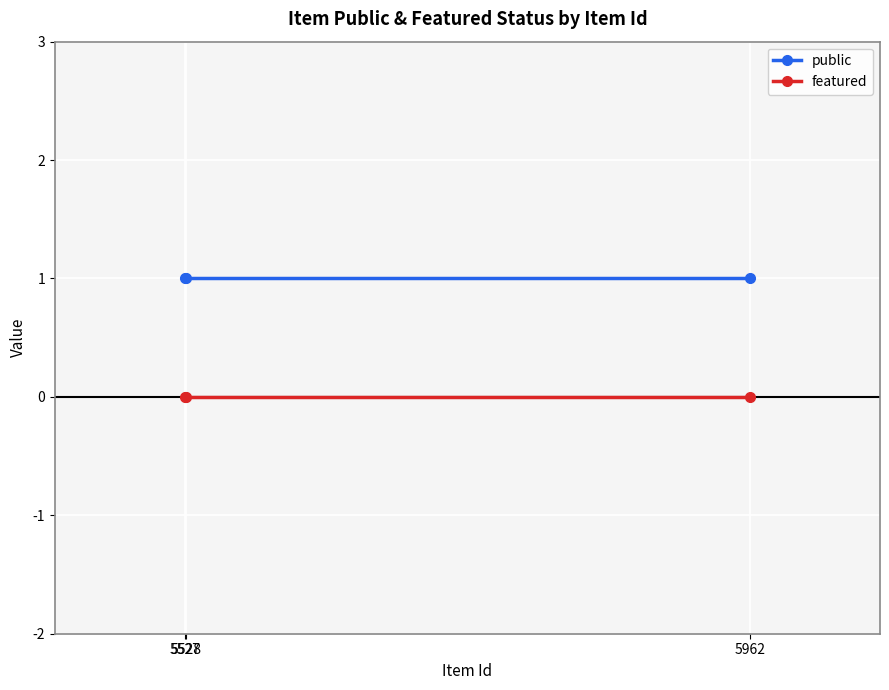

At how many categories does at least one series exceed 0?

3